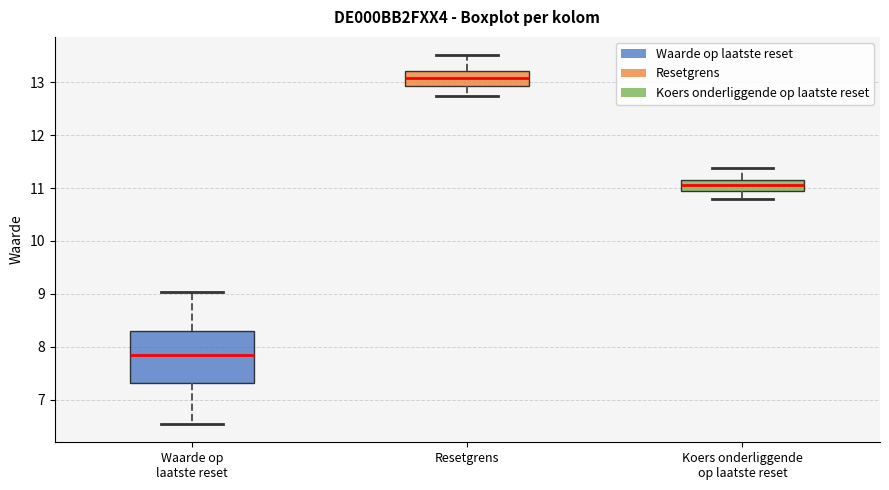

Reading left to right, read every box against the y-axis: the position of its median line, the range the box covers, and the ends of its whiskers. The values are not printed on the chart, so give them approximately, as read against the axis.

Waarde op laatste reset: median 7.9, box 7.3 to 8.3, whiskers 6.5 to 9.0
Resetgrens: median 13.1, box 12.9 to 13.2, whiskers 12.7 to 13.5
Koers onderliggende op laatste reset: median 11.1, box 11.0 to 11.2, whiskers 10.8 to 11.4